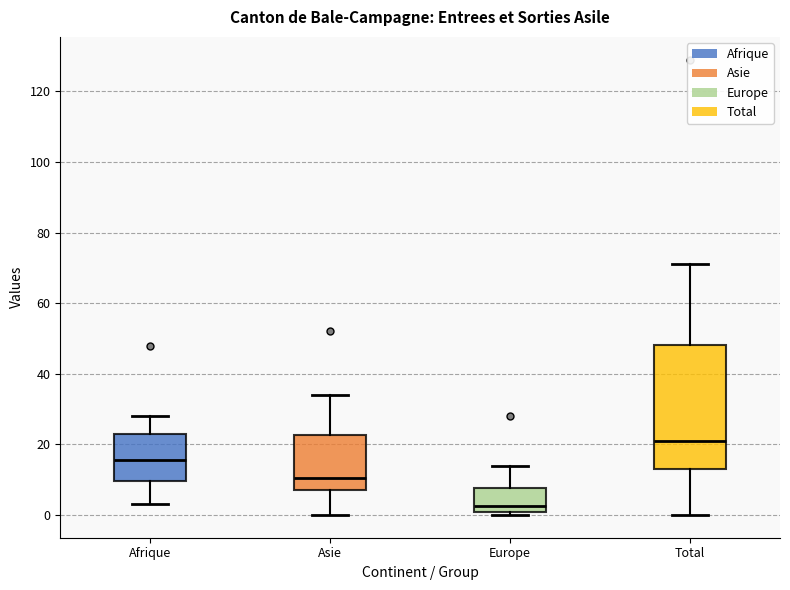

Reading left to right, read every box against the y-axis: the position of its median line, the range the box covers, and the ends of its whiskers. The values are not printed on the chart, so give them approximately, as read against the axis.

Afrique: median 16, box 10 to 24, whiskers 4 to 28
Asie: median 10, box 8 to 22, whiskers 0 to 34
Europe: median 2, box 0 to 8, whiskers 0 (just below the box's lower edge) to 14
Total: median 22, box 14 to 48, whiskers 0 to 72